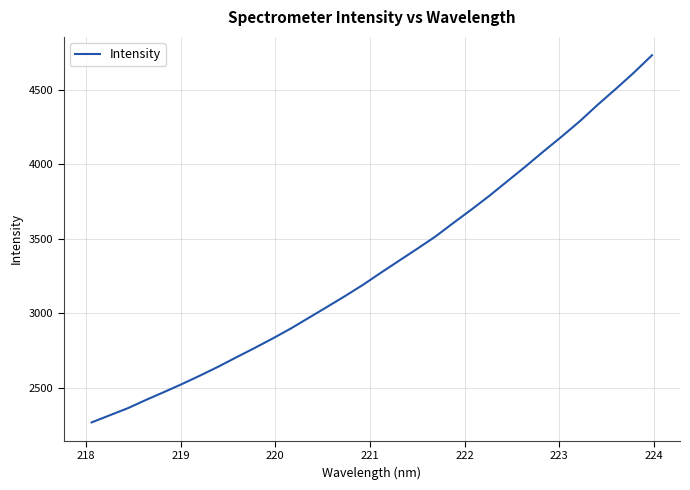

What is the smallest value displayed?

2268.5